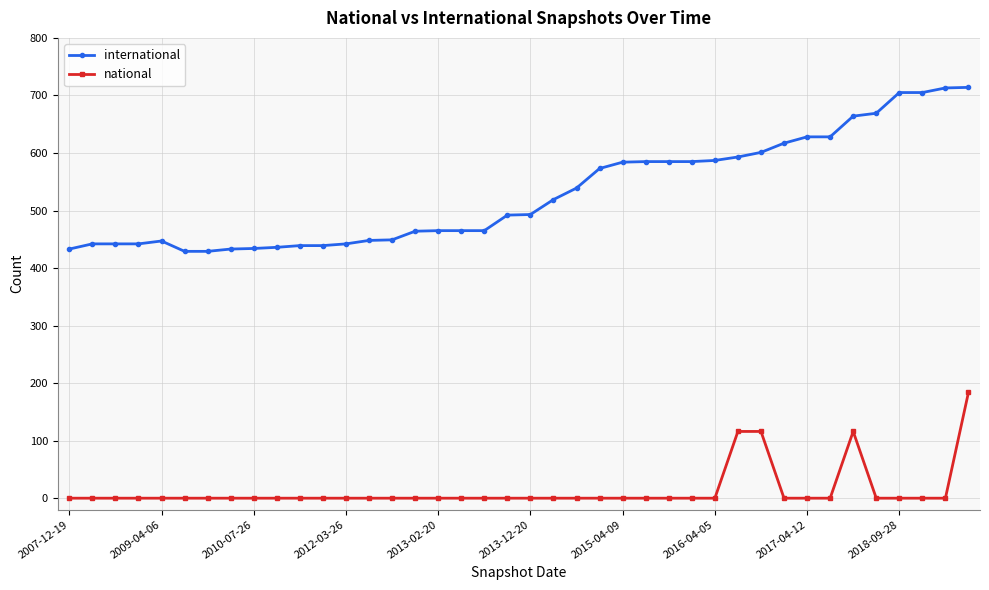

Count the number of data series in this chart.

2